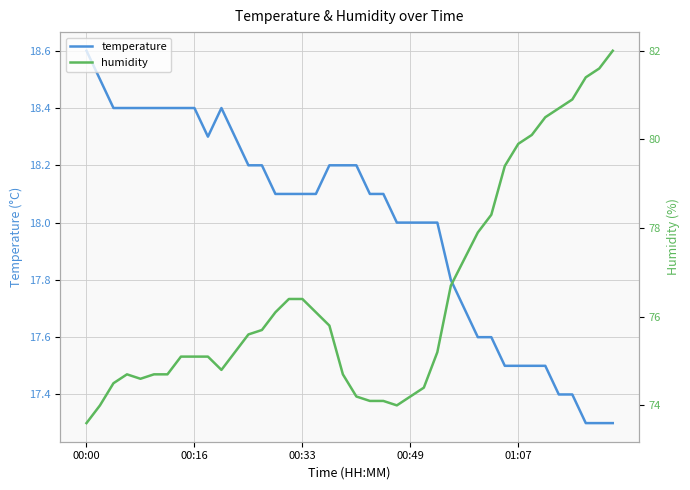

The temperature series shows 31.2 at 00:33. True or false?

False